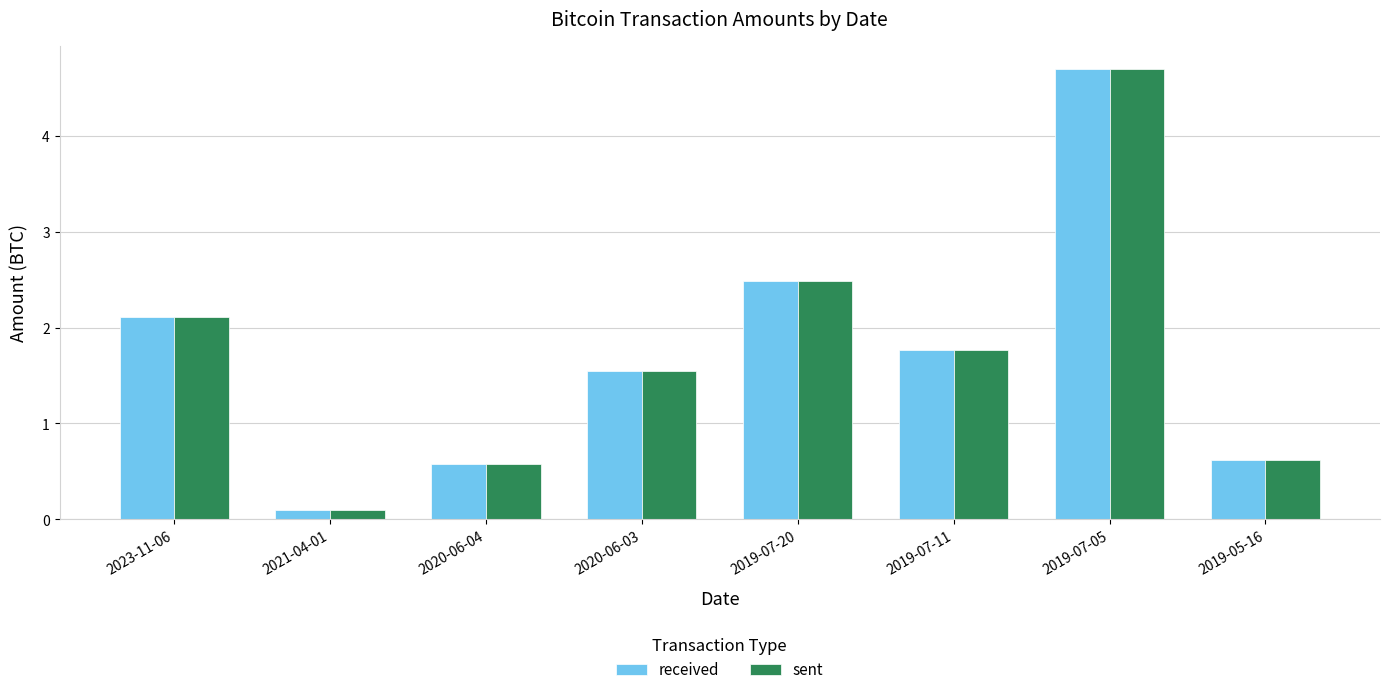

How many categories are shown in the chart?

8